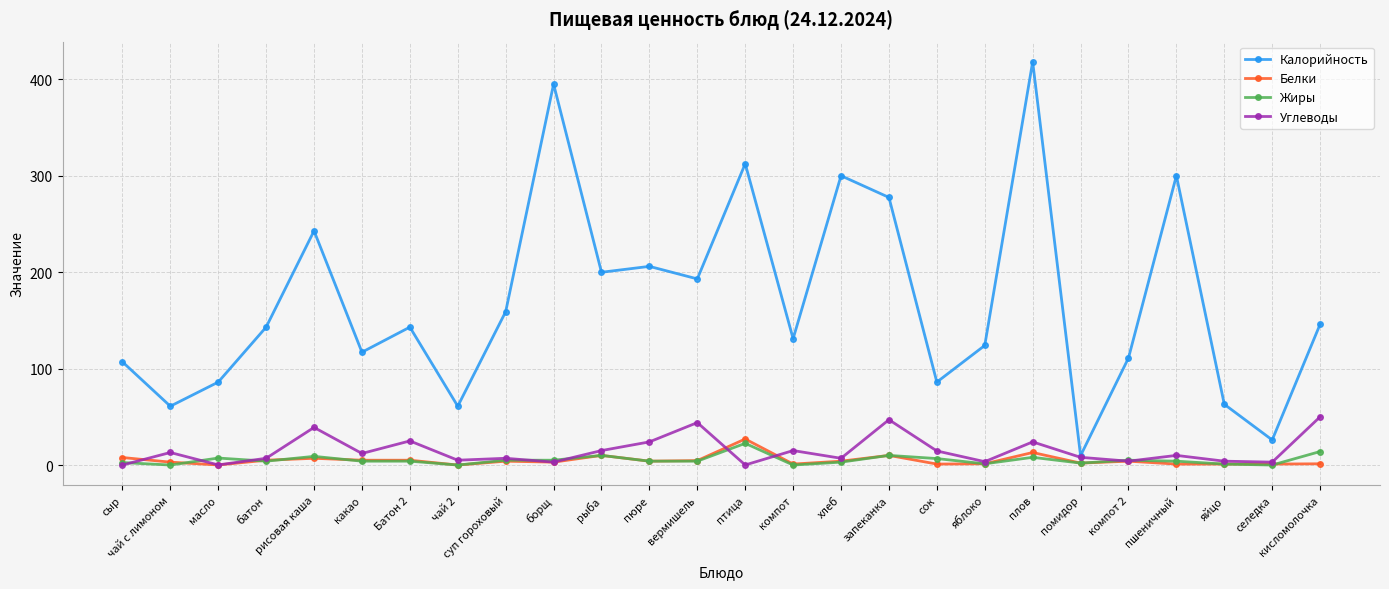

What is the value of the Белки point at the 20th from the left?

13.0